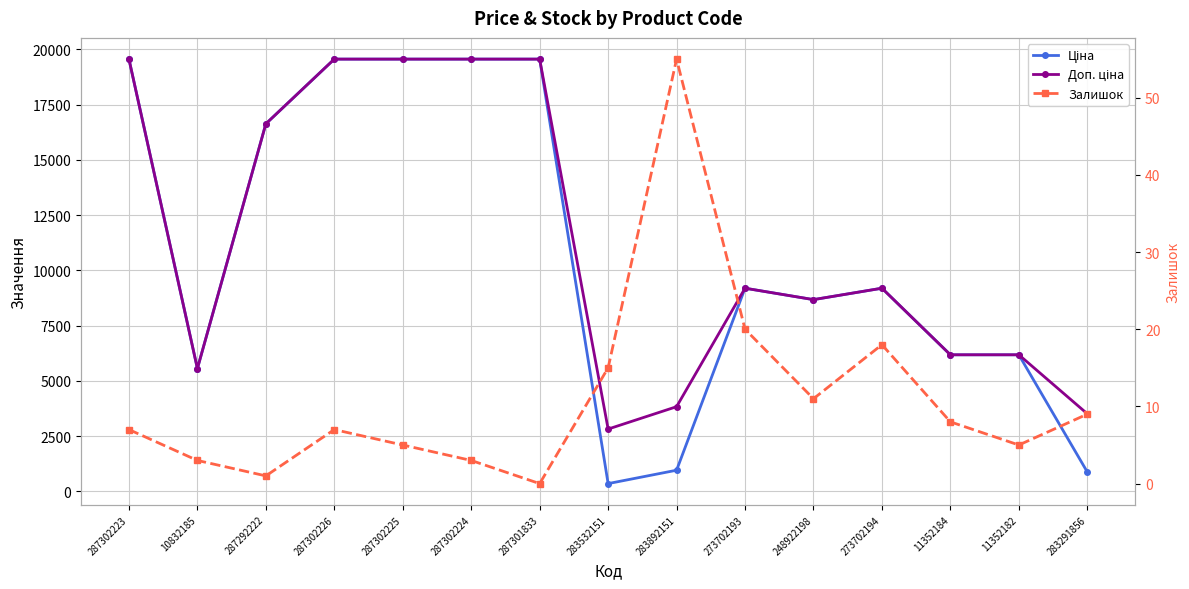

What is the label of the 8th point from the right?

283532151